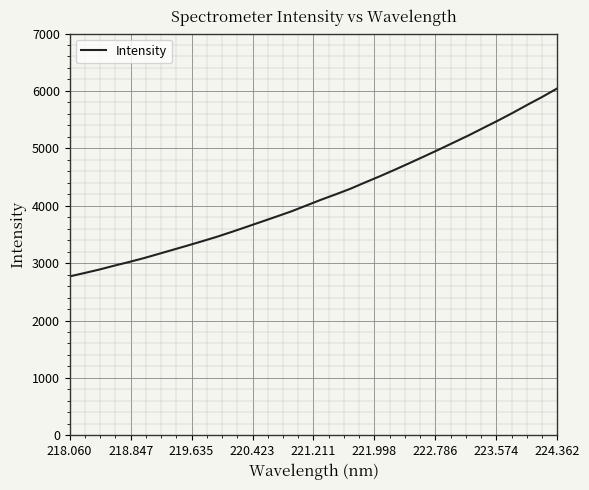

What is the smallest value displayed?

2768.4